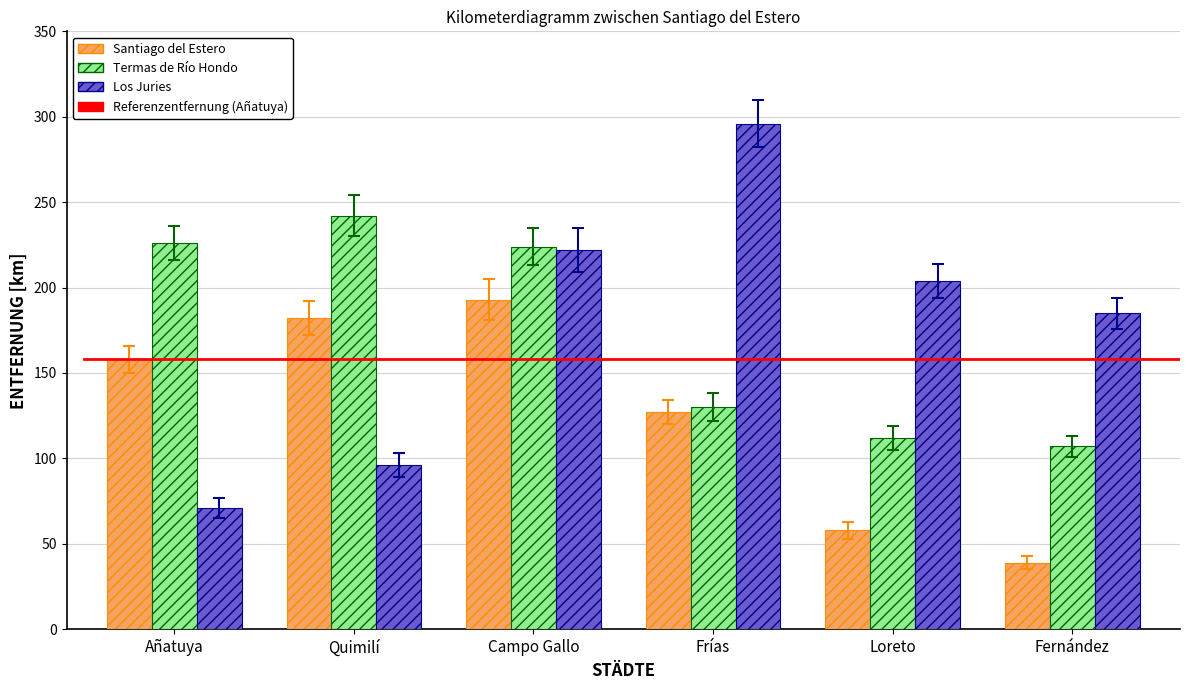

The value of Termas de Río Hondo at Quimilí is 138. True or false?

False